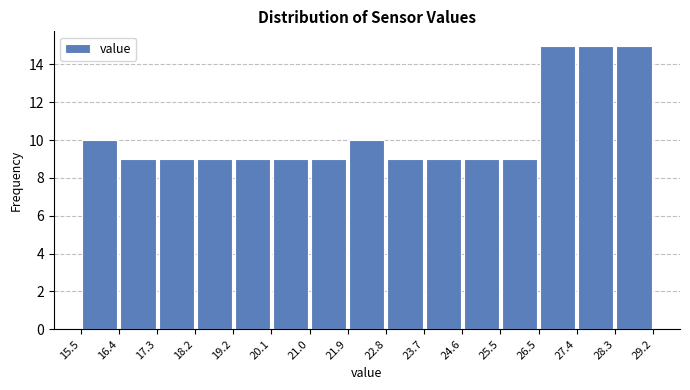

What is the height of the bar covering 21.0 to 21.9 on the x-axis? The values are not printed on the chart, so give them approximately, as read against the axis.

9